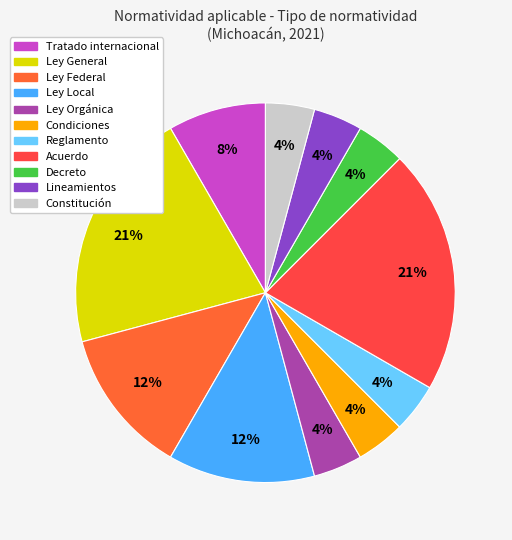

True or false: Lineamientos accounts for 15% of the total.

False